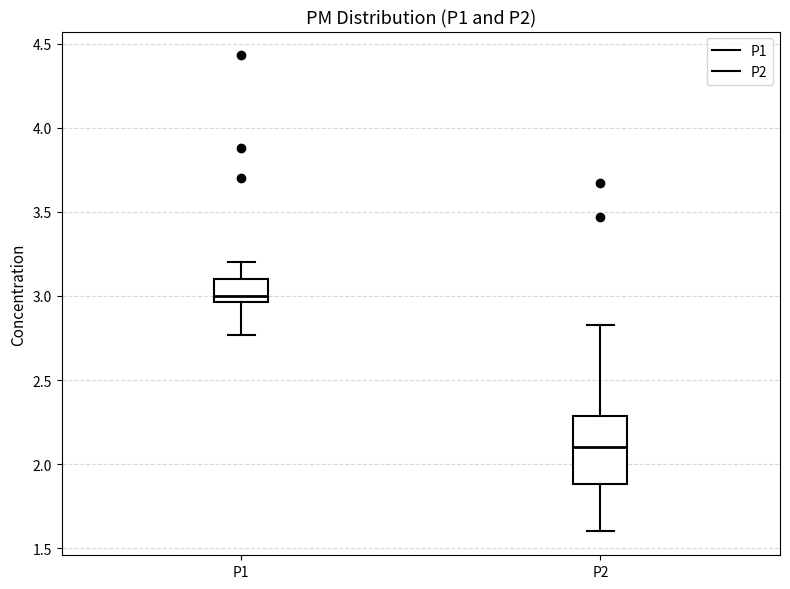

Reading left to right, transcribe this box plot: for each box, give where its median line is, the range the box spans, and where its two whiskers end, as read against the y-axis. The values are not printed on the chart, so give them approximately, as read against the axis.

P1: median 3.00, box 2.95 to 3.10, whiskers 2.75 to 3.20
P2: median 2.10, box 1.90 to 2.30, whiskers 1.60 to 2.85